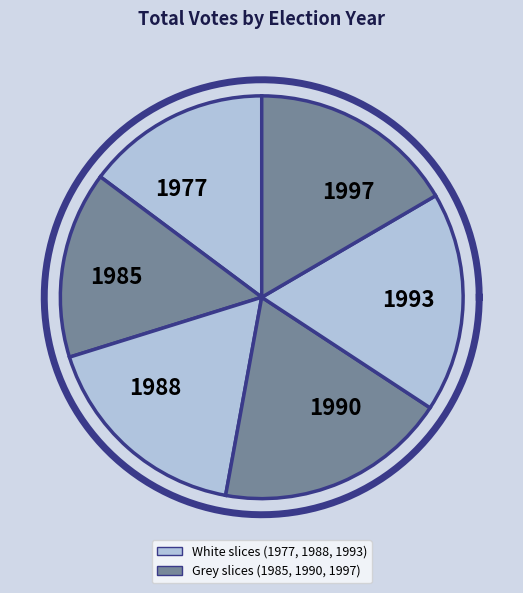

What is the smallest slice in the pie chart?

1977